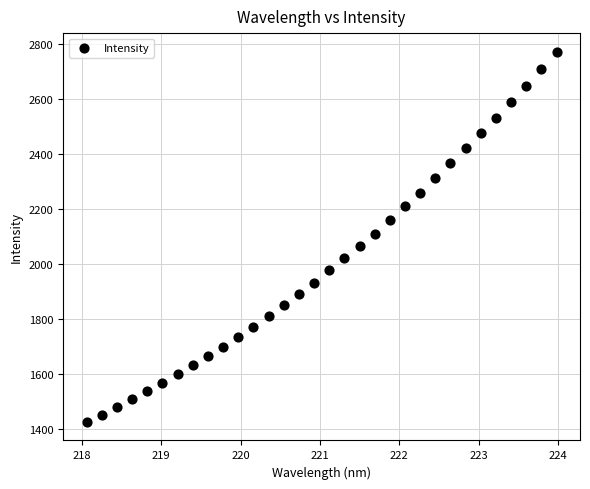

What is the range of X values (max minus min)?

5.9